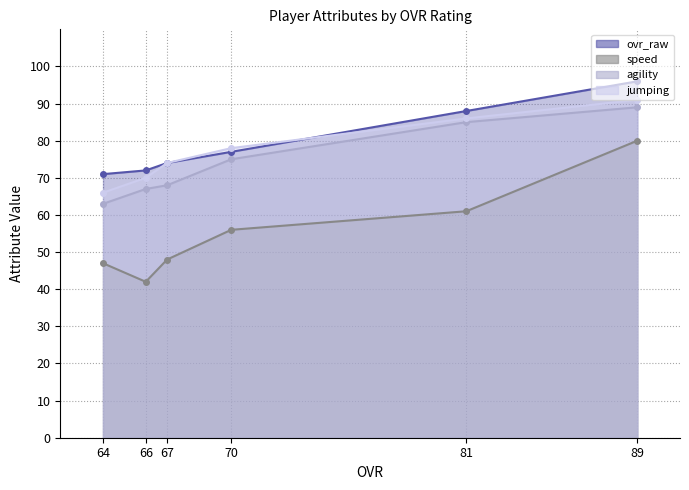

Which series changed the most between 66 and 64?

speed